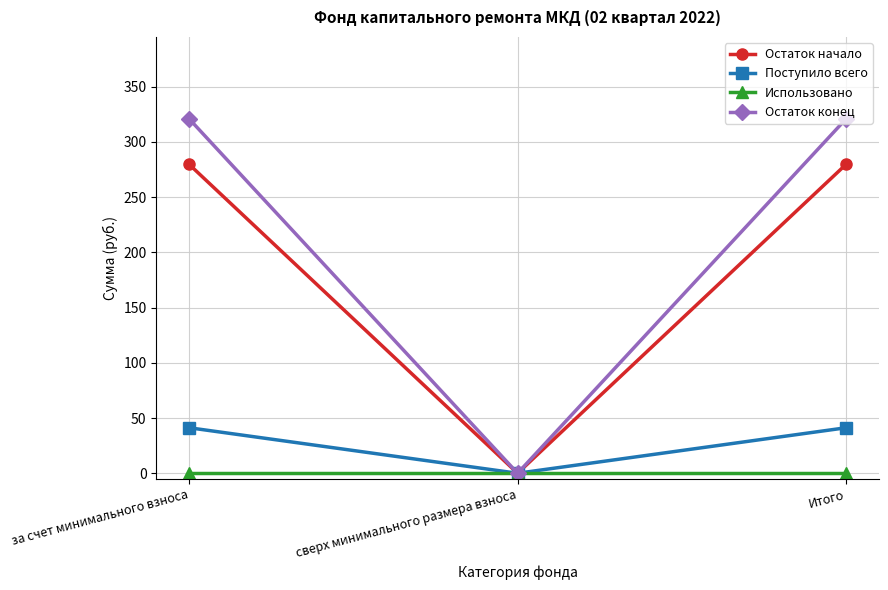

How many data points in Остаток конец are less than 320?

1